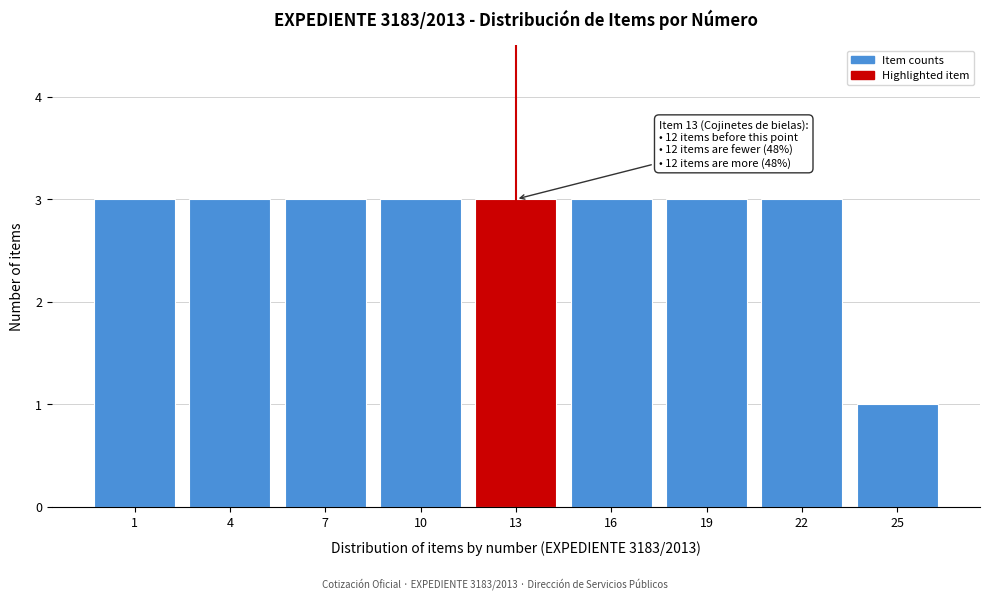

Reading left to right, extract all data points from this chart.

3	3	3	3	3	3	3	3	1